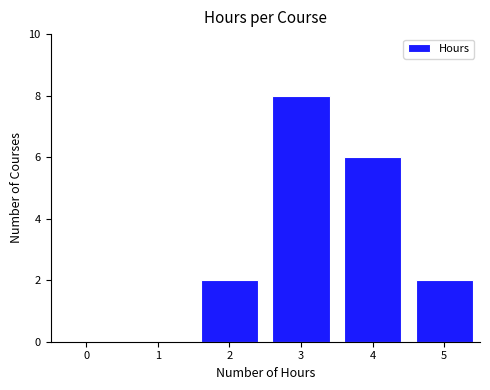

Reading right to left, list all the values displayed in this chart.

5=2	4=6	3=8	2=2	1=0	0=0